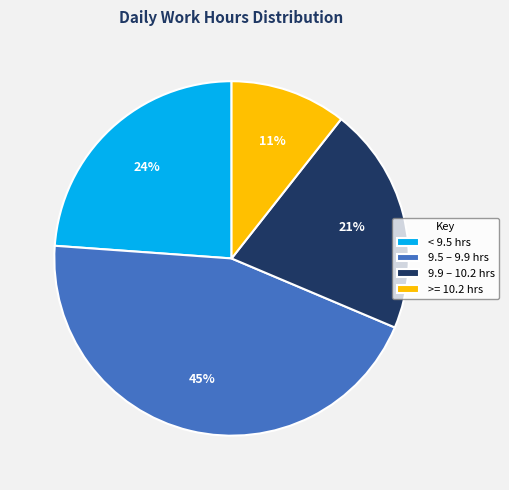

The < 9.5 hrs slice represents 36% of the pie. True or false?

False